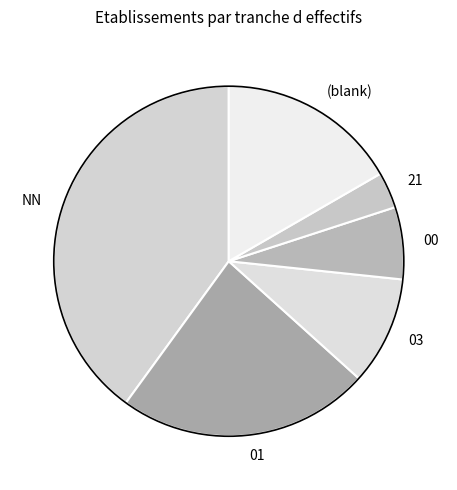

Which slice is the smallest?

21